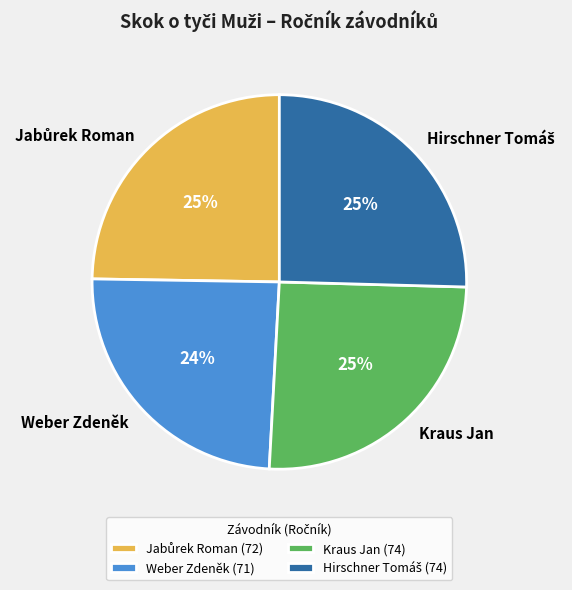

True or false: Weber Zdeněk accounts for 15% of the total.

False